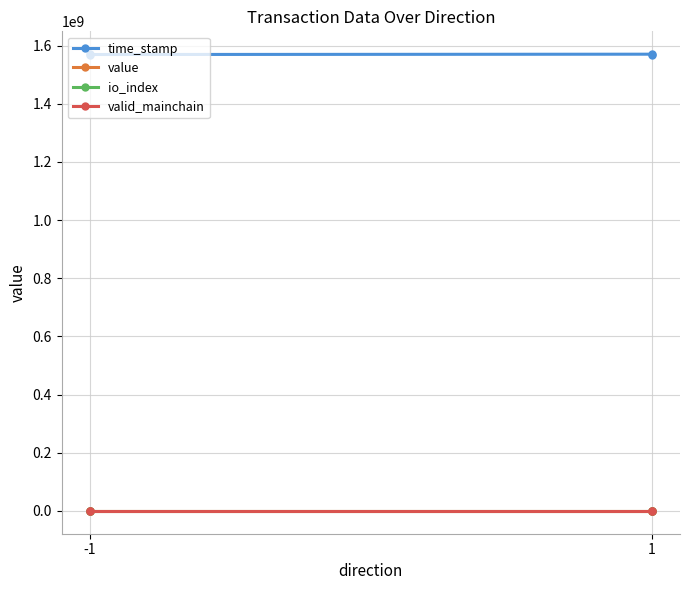

What is the difference between the highest and lowest values at -1?

1570514280.0